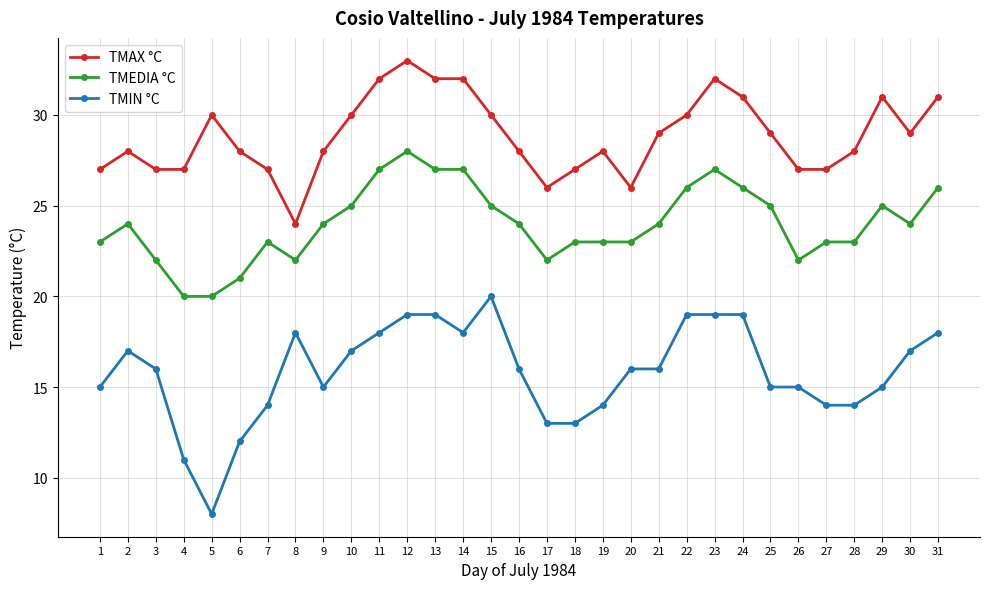

Does the chart have visible grid lines?

Yes